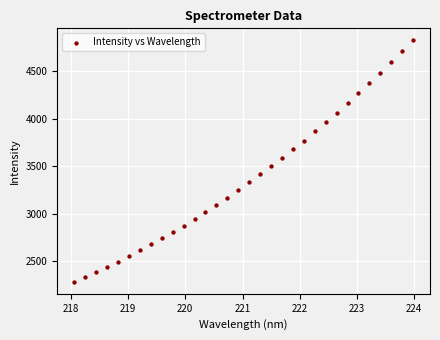

What is the range of Y values (max minus min)?

2537.8